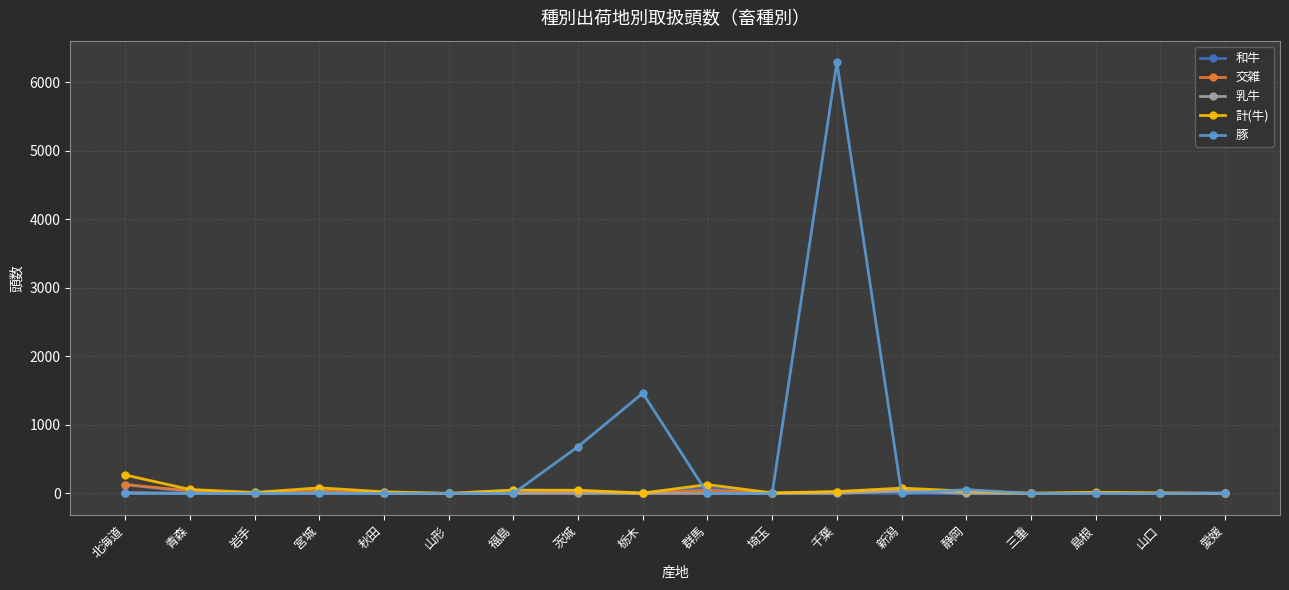

What position from the left is 山形?

6